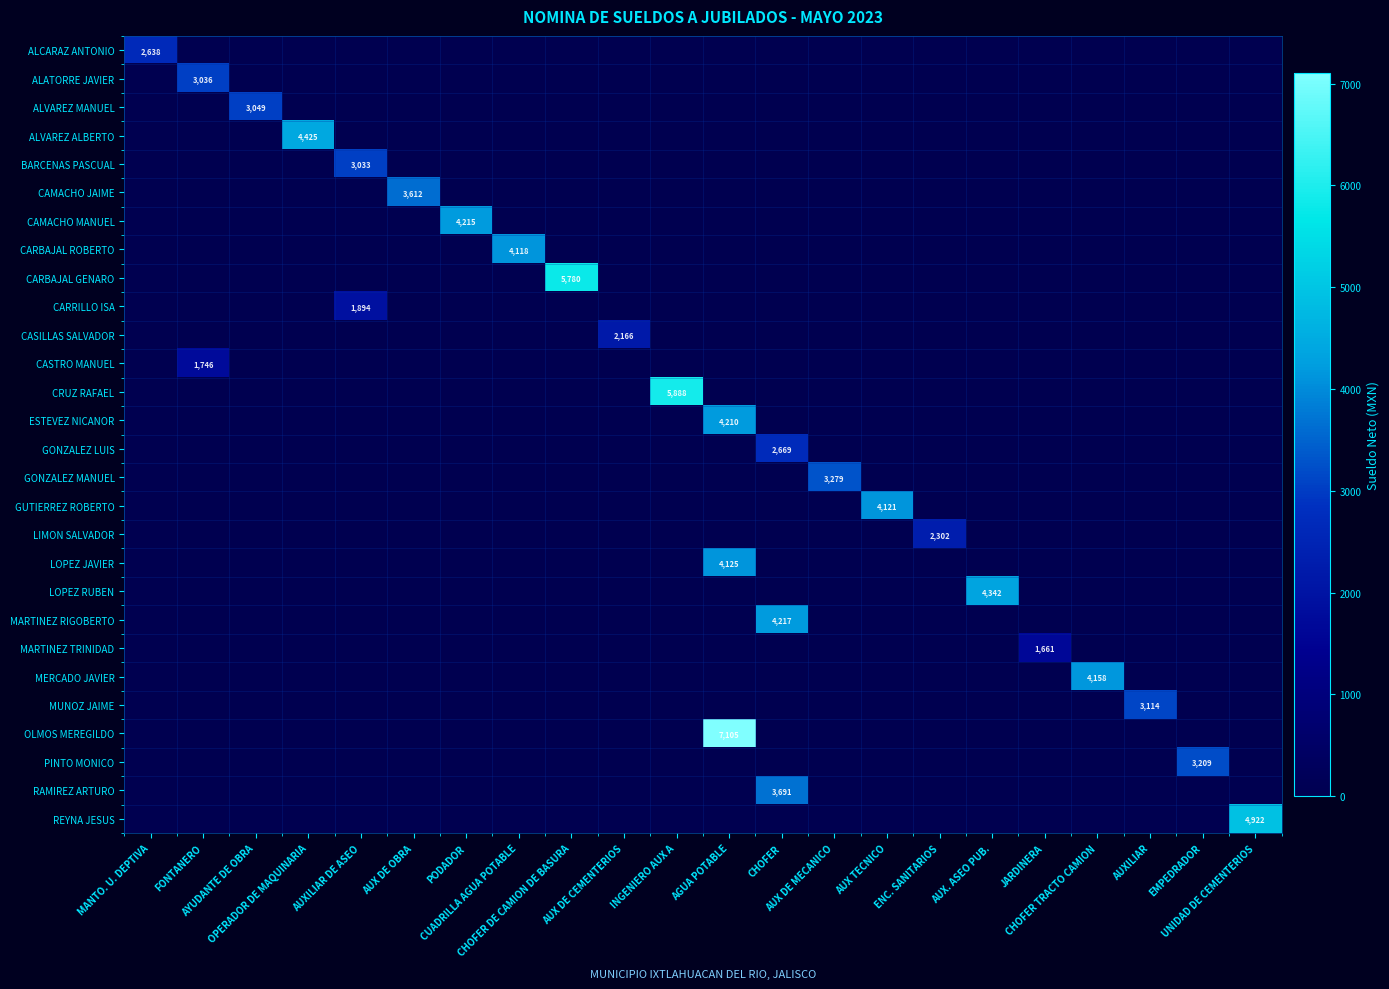

What value does the CAMACHO JAIME series have at AUX DE OBRA?

3611.7